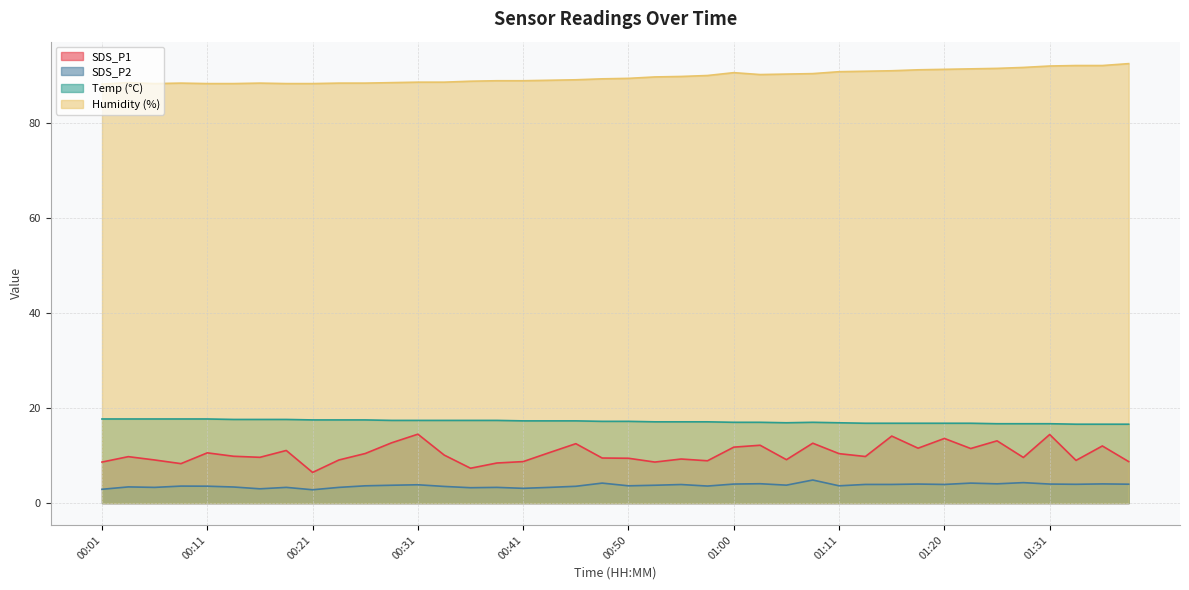

The value of Humidity at 00:38 is 34.7. True or false?

False